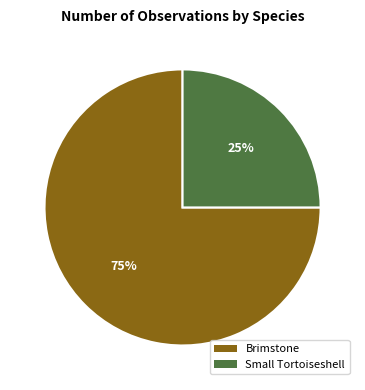

To the nearest percent, what is the combined percentage of Brimstone and Small Tortoiseshell?

100%